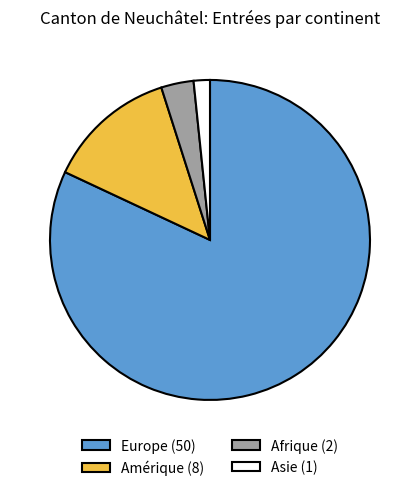

Do Europe (50) and Amérique (8) together represent more than half of the pie?

Yes